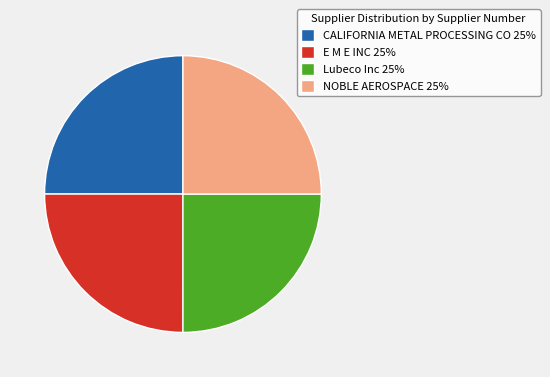

The NOBLE AEROSPACE 25% slice represents 25% of the pie. True or false?

True